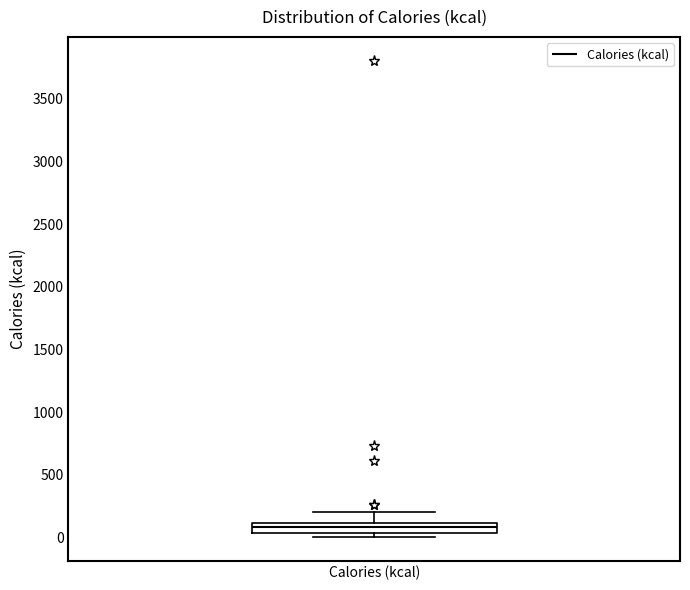

Transcribe this box plot: give where the median line is, the range the box spans, and where the two whiskers end, as read against the y-axis. The values are not printed on the chart, so give them approximately, as read against the axis.

median 100 (inside the box), box 50 to 100, whiskers 0 to 200